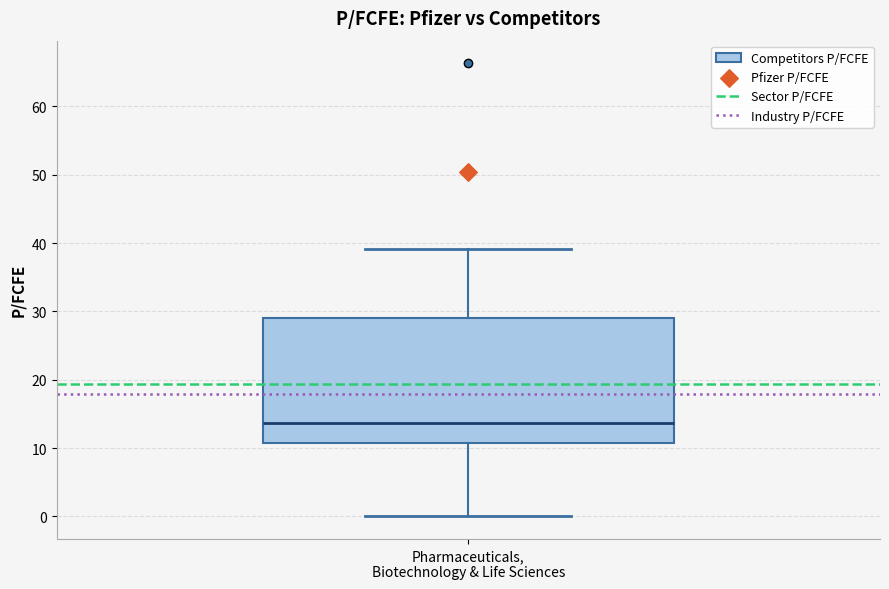

Transcribe this box plot: give where the median line is, the range the box spans, and where the two whiskers end, as read against the y-axis. The values are not printed on the chart, so give them approximately, as read against the axis.

median 14, box 11 to 29, whiskers 0 to 39